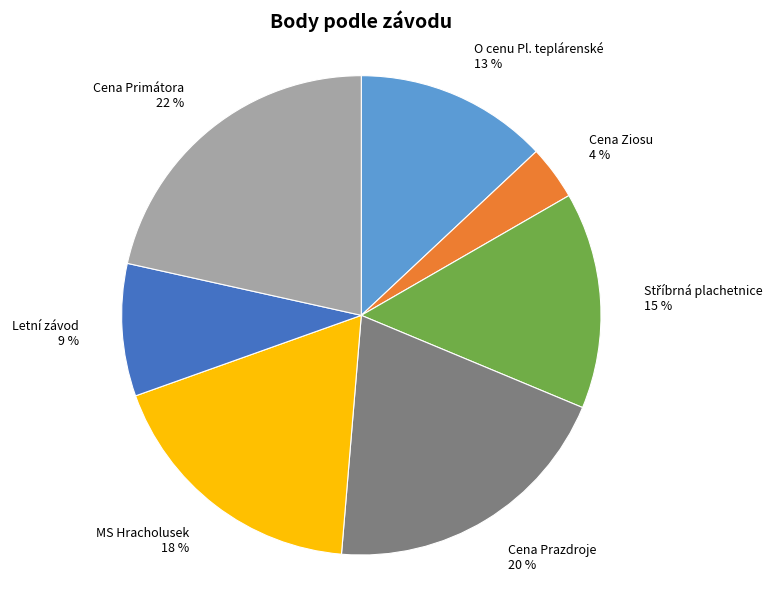

Does O cenu Pl. teplárenské 13 % represent more than half of the total?

No